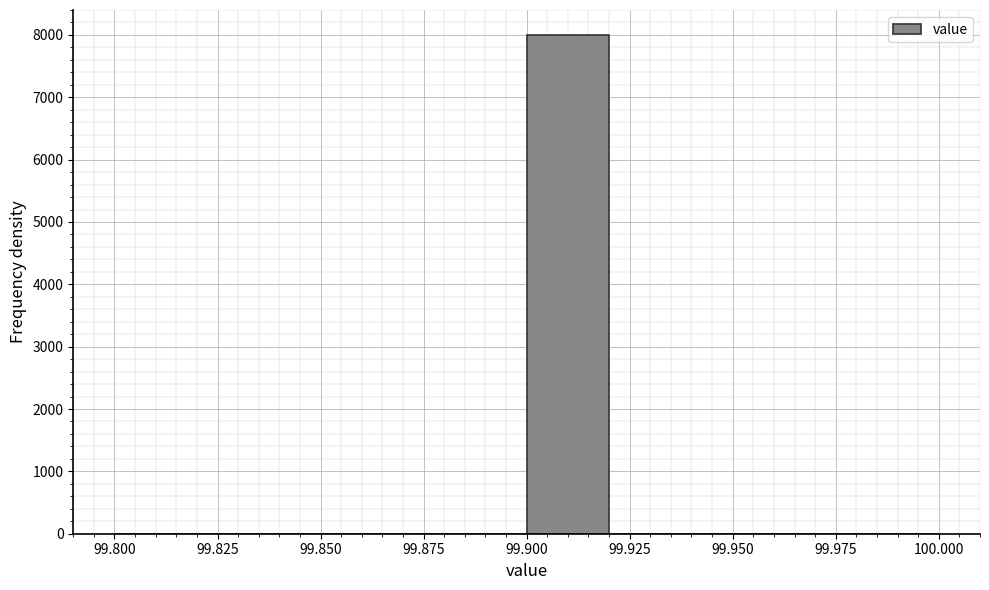

How tall is the bar that spans 99.90 to 99.92 on the x-axis? The values are not printed on the chart, so give them approximately, as read against the axis.

8000